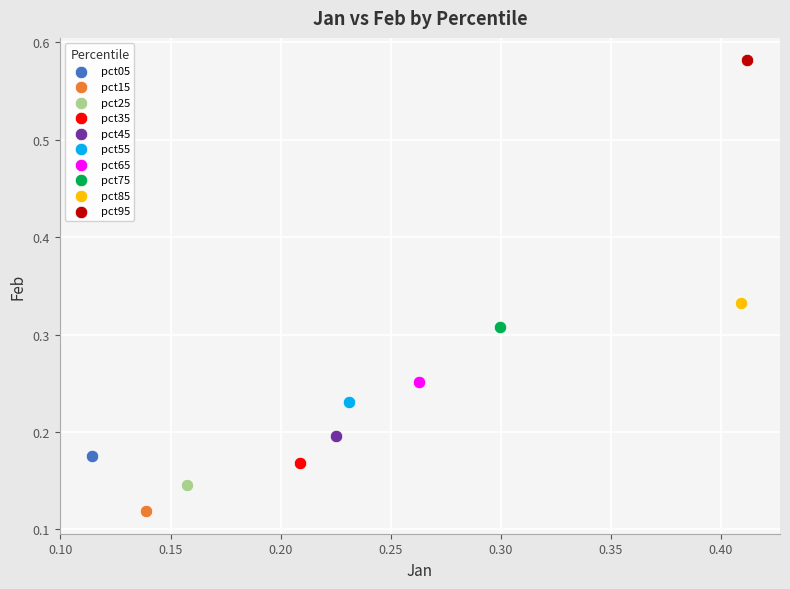

What are all the series names shown in the legend?

pct05, pct15, pct25, pct35, pct45, pct55, pct65, pct75, pct85, pct95